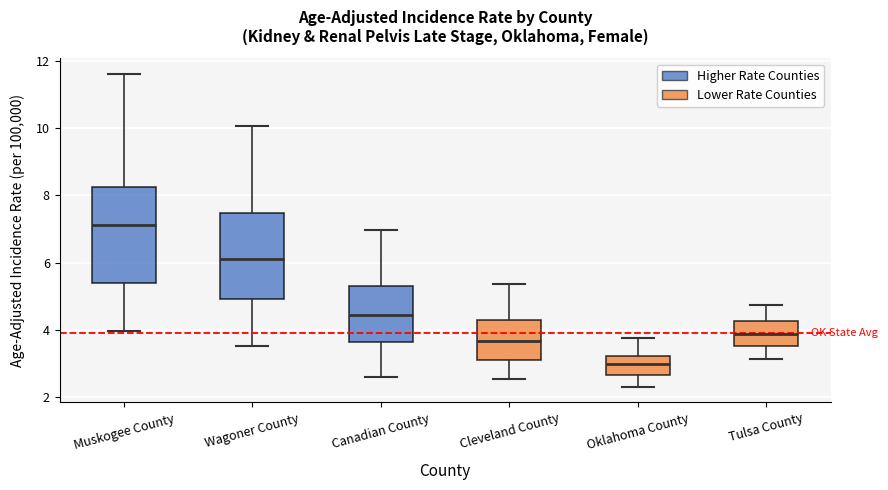

Reading left to right, read every box against the y-axis: the position of its median line, the range the box covers, and the ends of its whiskers. The values are not printed on the chart, so give them approximately, as read against the axis.

Muskogee County: median 7.2, box 5.4 to 8.2, whiskers 4.0 to 11.6
Wagoner County: median 6.2, box 5.0 to 7.4, whiskers 3.6 to 10.0
Canadian County: median 4.4, box 3.6 to 5.2, whiskers 2.6 to 7.0
Cleveland County: median 3.6, box 3.2 to 4.2, whiskers 2.6 to 5.4
Oklahoma County: median 3.0, box 2.6 to 3.2, whiskers 2.4 to 3.8
Tulsa County: median 3.8, box 3.6 to 4.2, whiskers 3.2 to 4.8